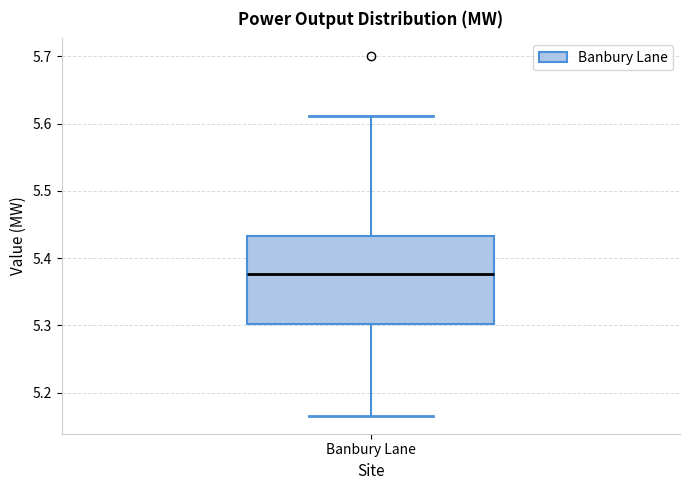

Transcribe this box plot: give where the median line is, the range the box spans, and where the two whiskers end, as read against the y-axis. The values are not printed on the chart, so give them approximately, as read against the axis.

median 5.38, box 5.30 to 5.43, whiskers 5.17 to 5.61